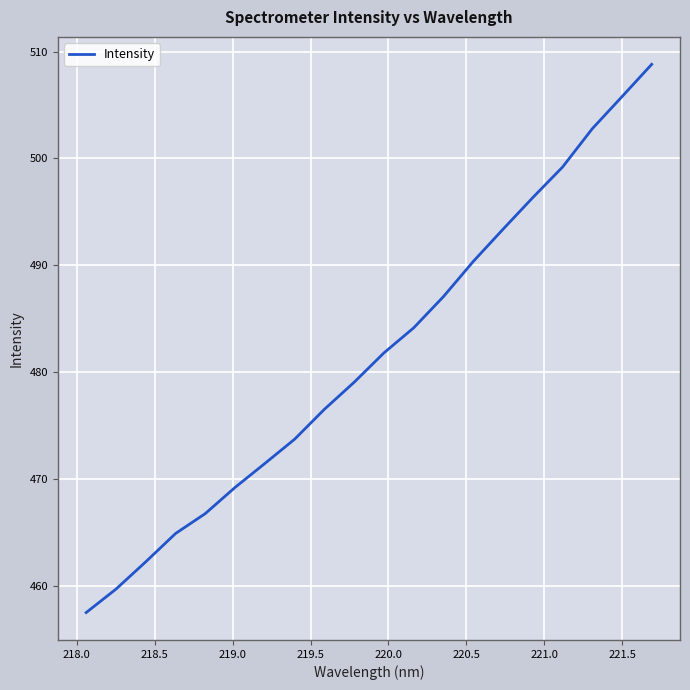

What is the difference between the maximum and minimum values?

51.3